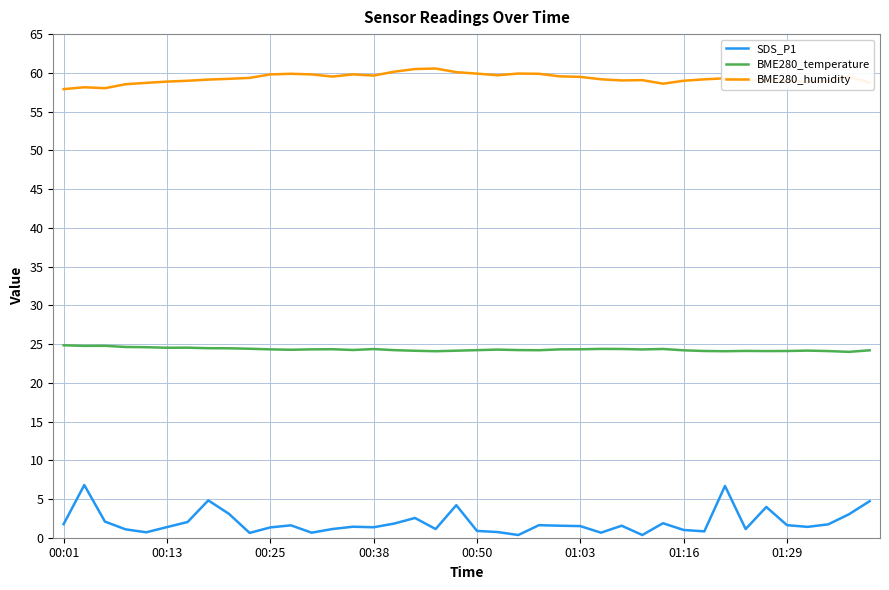

True or false: BME280_humidity and SDS_P1 intersect in this chart.

False